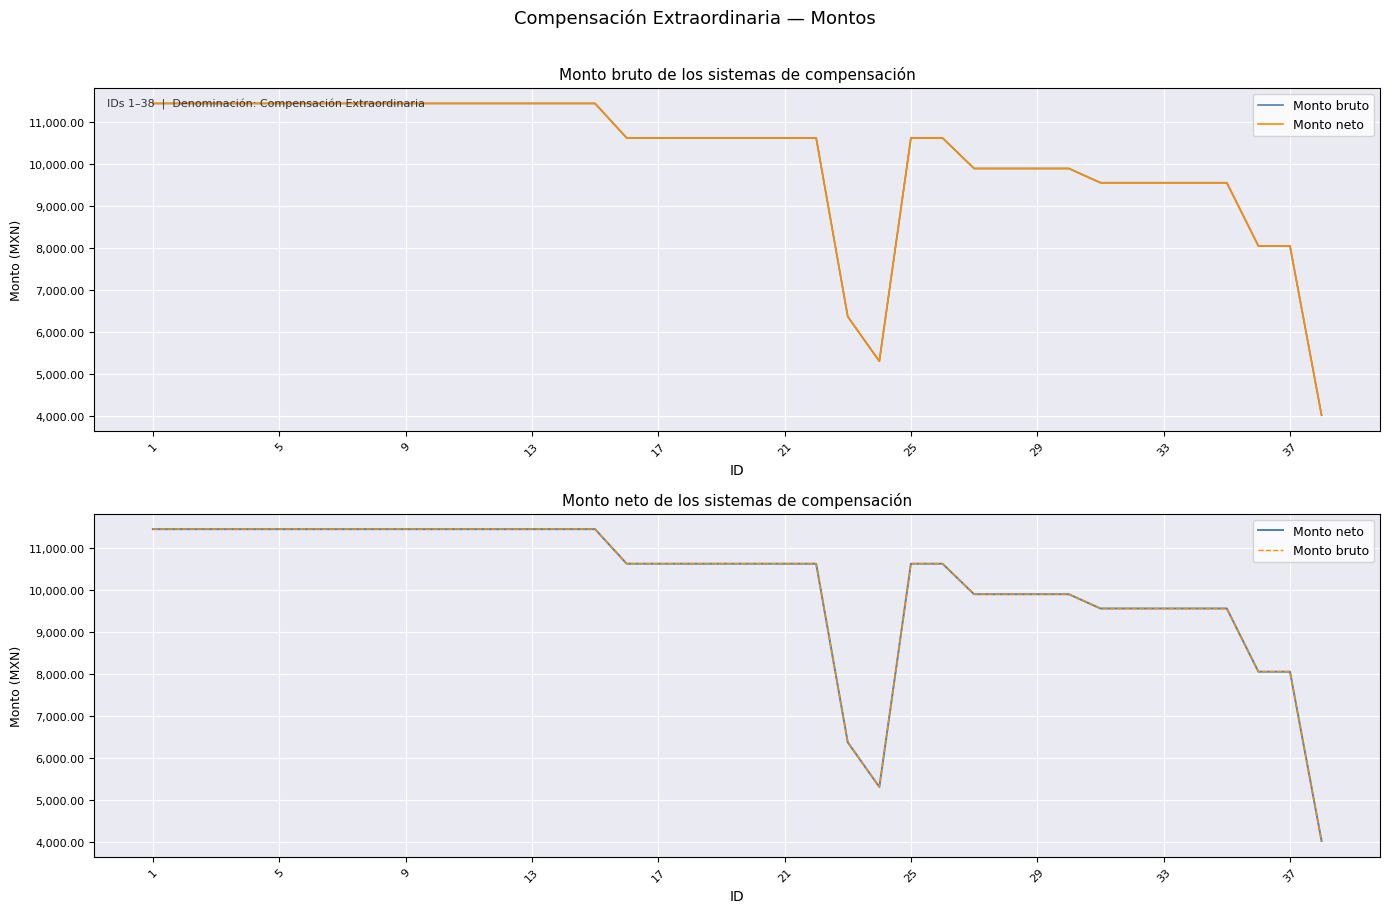

Reading right to left, what are all the values shown in this chart?

Monto bruto: 4028.4	8056.7	8056.7	9560.2	9560.2	9560.2	9560.2	9560.2	9899.5	9899.5	9899.5	9899.5	10626.4	10626.4	5313.2	6375.8	10626.4	10626.4	10626.4	10626.4	10626.4	10626.4	10626.4	11447.8	11447.8	11447.8	11447.8	11447.8	11447.8	11447.8	11447.8	11447.8	11447.8	11447.8	11447.8	11447.8	11447.8	11447.8
Monto neto: 4028.4	8056.7	8056.7	9560.2	9560.2	9560.2	9560.2	9560.2	9899.5	9899.5	9899.5	9899.5	10626.4	10626.4	5313.2	6375.8	10626.4	10626.4	10626.4	10626.4	10626.4	10626.4	10626.4	11447.8	11447.8	11447.8	11447.8	11447.8	11447.8	11447.8	11447.8	11447.8	11447.8	11447.8	11447.8	11447.8	11447.8	11447.8